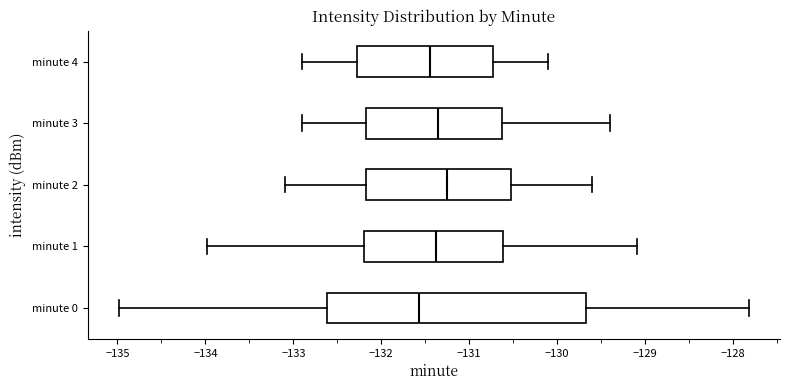

Reading bottom to top, read every box against the x-axis: the position of its median line, the range the box covers, and the ends of its whiskers. The values are not printed on the chart, so give them approximately, as read against the axis.

minute 0: median -131.6, box -132.6 to -129.7, whiskers -135.0 to -127.8
minute 1: median -131.4, box -132.2 to -130.6, whiskers -134.0 to -129.1
minute 2: median -131.2, box -132.2 to -130.5, whiskers -133.1 to -129.6
minute 3: median -131.3, box -132.2 to -130.6, whiskers -132.9 to -129.4
minute 4: median -131.4, box -132.3 to -130.7, whiskers -132.9 to -130.1